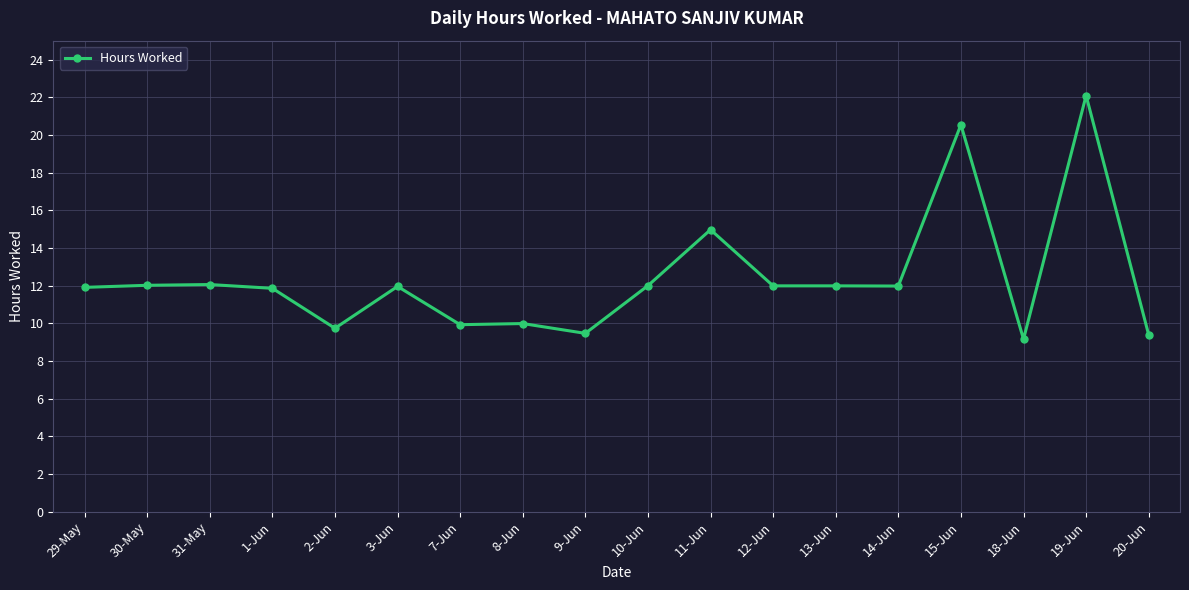

True or false: there are more than 0 points higher than both neighbors.

True